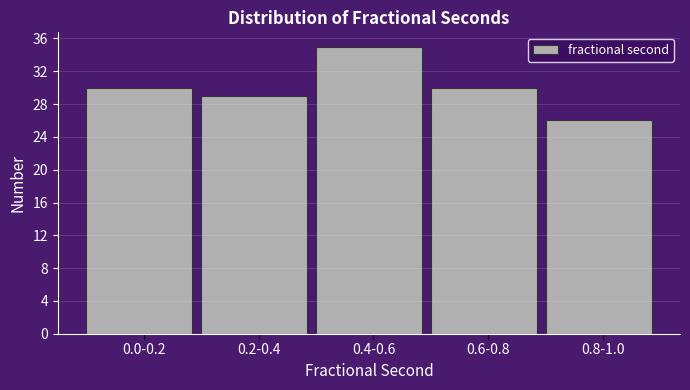

Reading left to right, list all the values displayed in this chart.

0.0-0.2=30	0.2-0.4=29	0.4-0.6=35	0.6-0.8=30	0.8-1.0=26